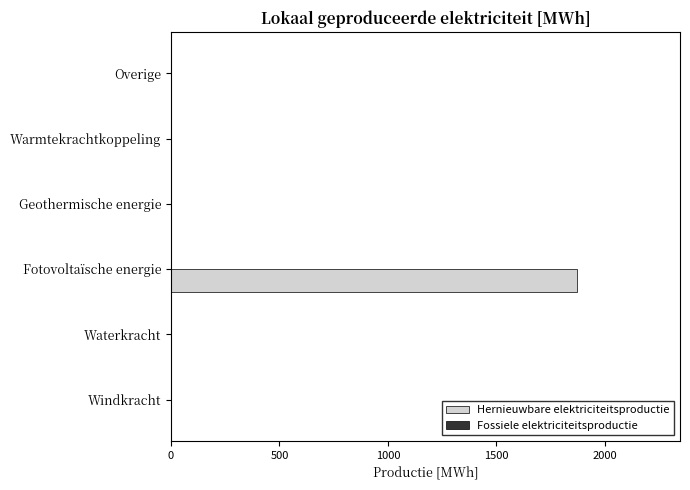

Is it true that the value at Fotovoltaïsche energie is 2786.1?

False